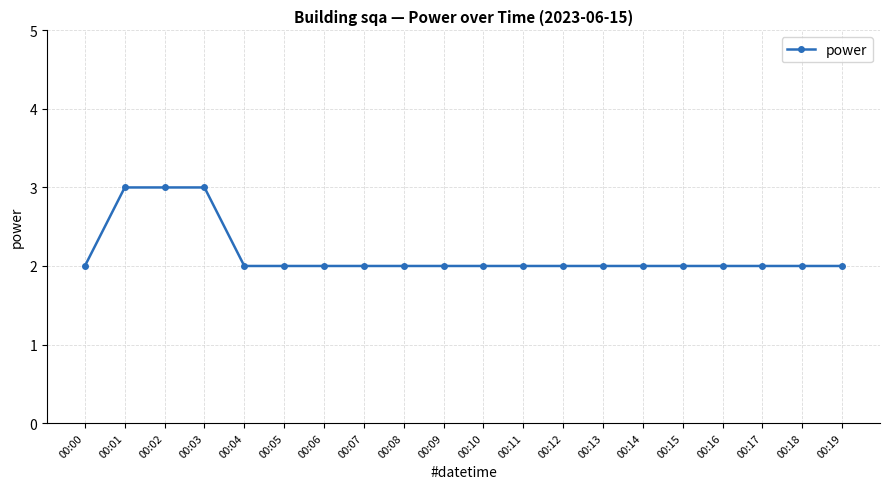

The value at 00:13 is 3. True or false?

False